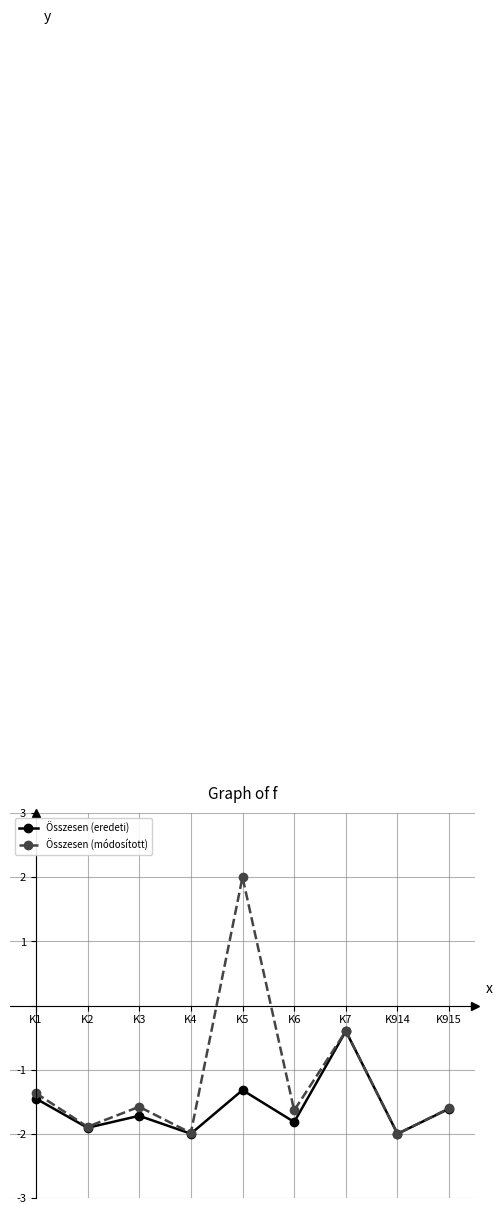

Reading left to right, what are all the values shown in this chart?

Összesen (eredeti): -1.4	-1.9	-1.7	-2.0	-1.3	-1.8	-0.4	-2.0	-1.6
Összesen (módosított): -1.4	-1.9	-1.6	-2.0	2.0	-1.6	-0.4	-2.0	-1.6